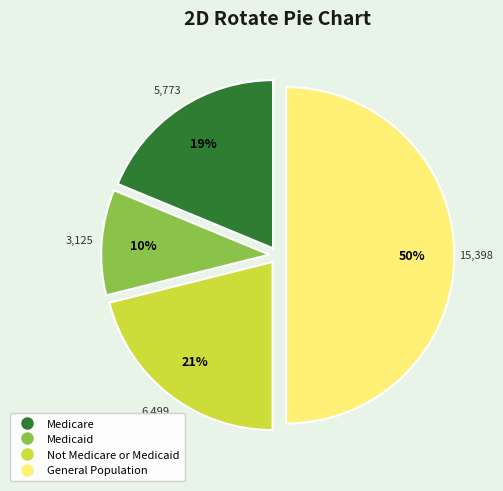

What is the smallest slice in the pie chart?

Medicaid